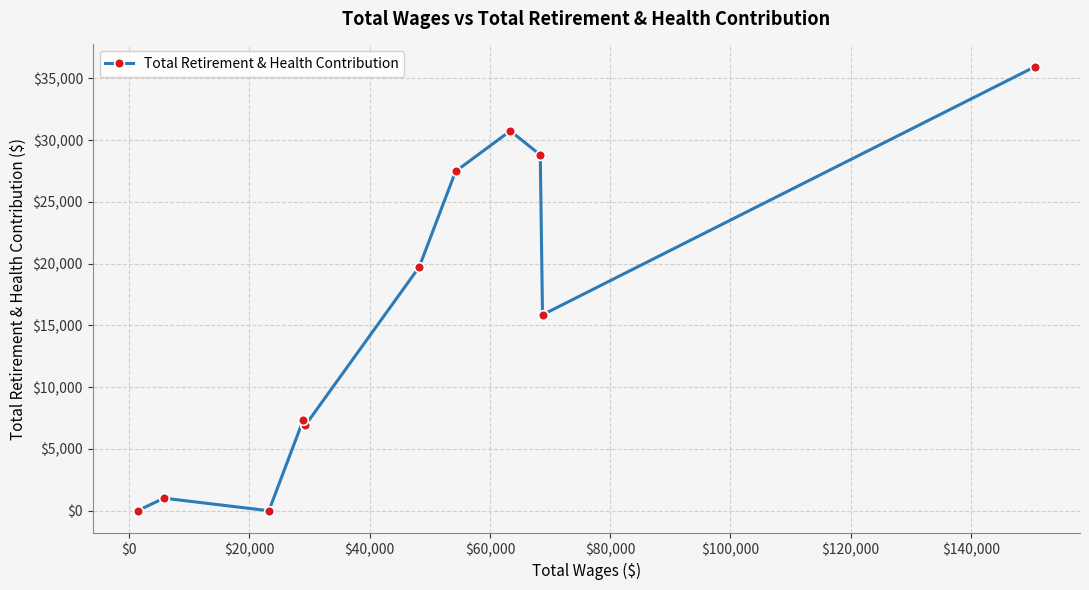

How many series are shown in this chart?

1